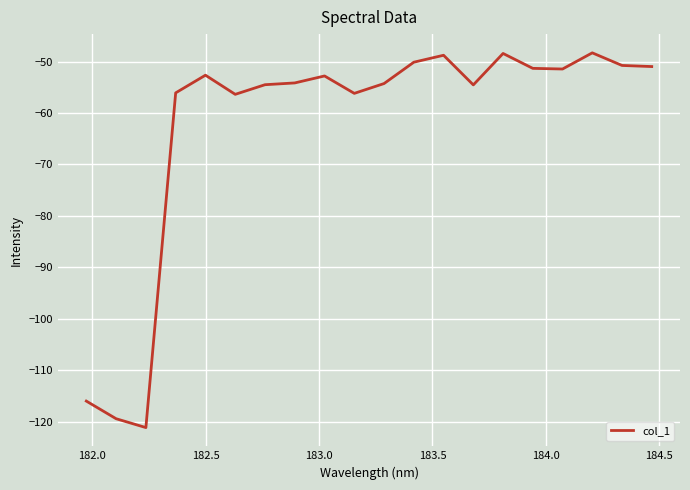

What is the difference between the maximum and minimum values?

72.9